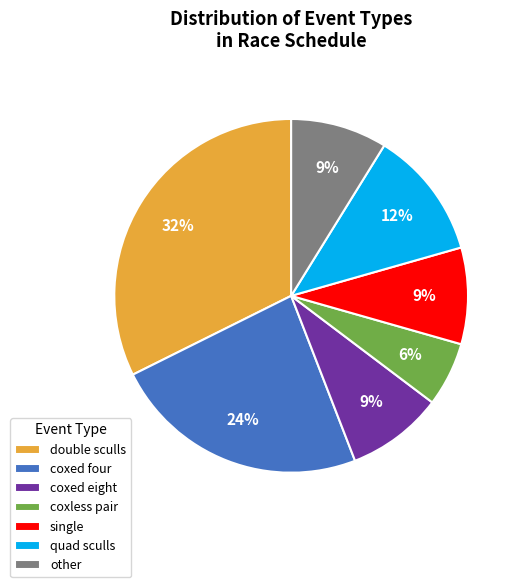

Which slice is the smallest?

coxless pair